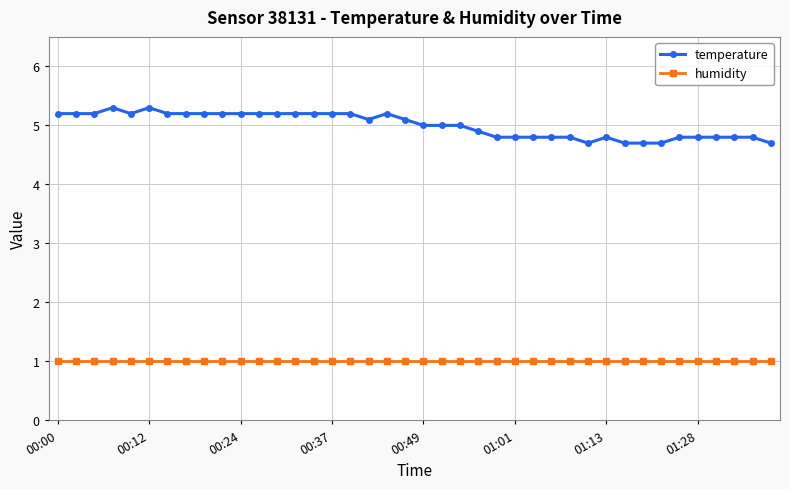

How many lines are shown in the chart?

2